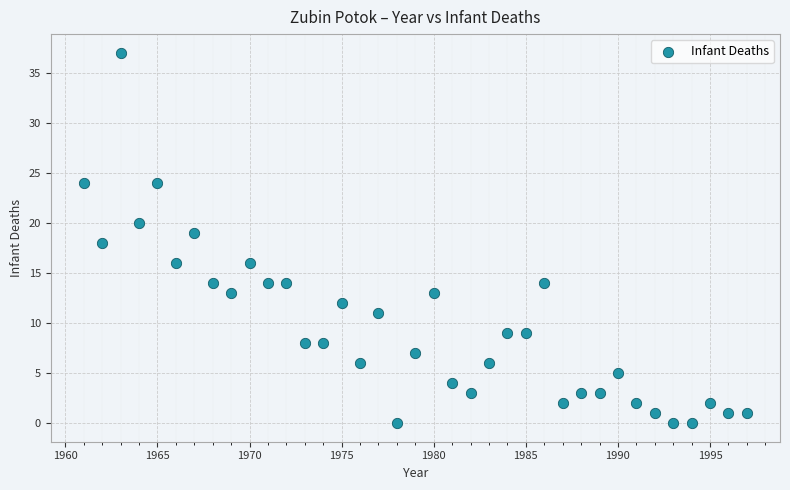

What is the range of Y values (max minus min)?

37